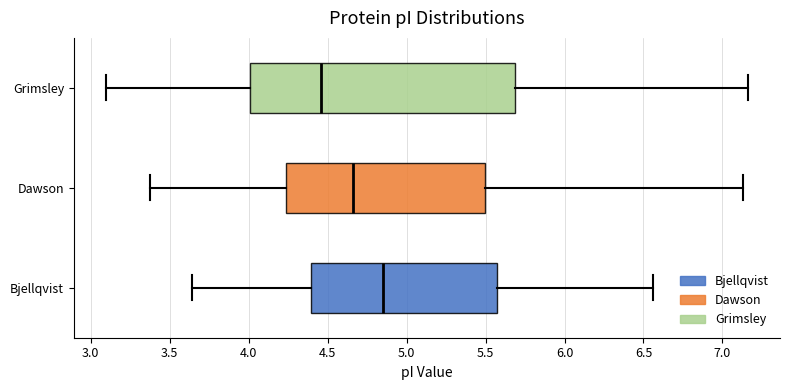

Where is the left edge of the box for Grimsley on the x-axis? The values are not printed on the chart, so give them approximately, as read against the axis.

4.00